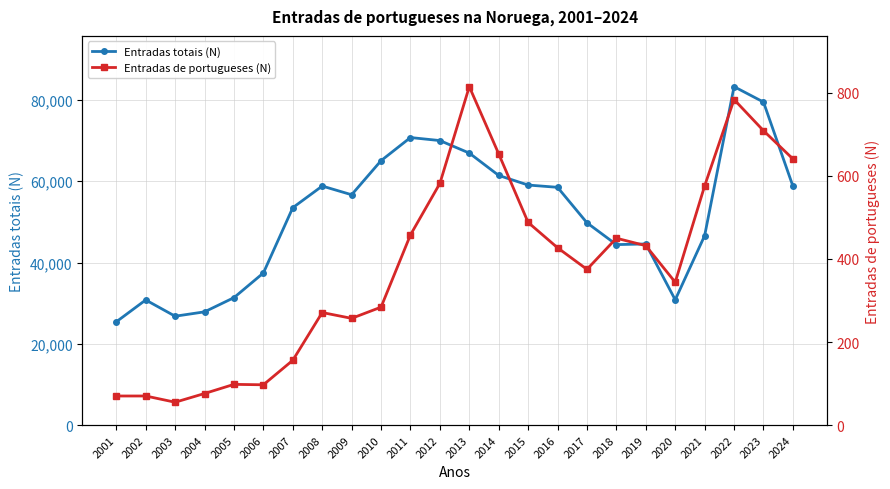

What is the minimum value shown in the chart?

55